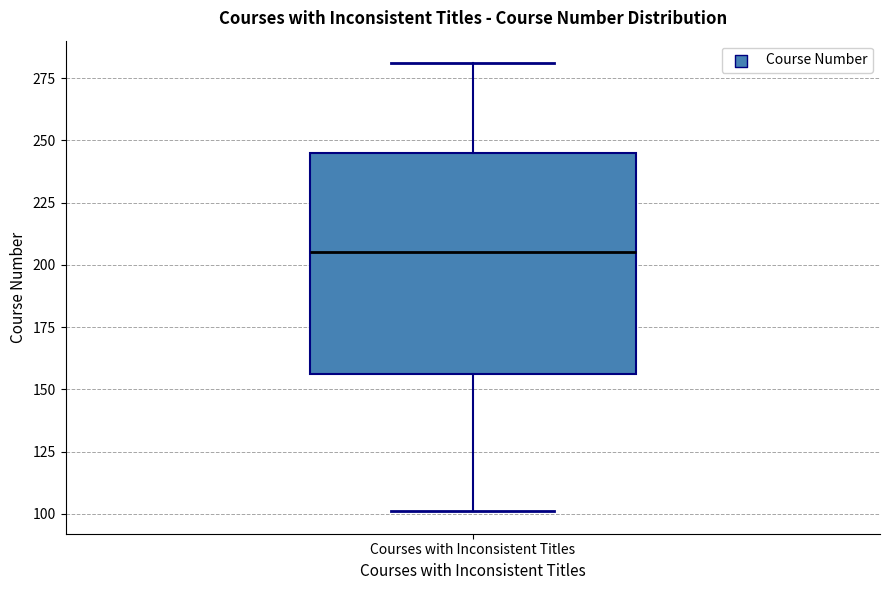

Transcribe this box plot: give where the median line is, the range the box spans, and where the two whiskers end, as read against the y-axis. The values are not printed on the chart, so give them approximately, as read against the axis.

median 205, box 155 to 245, whiskers 100 to 280